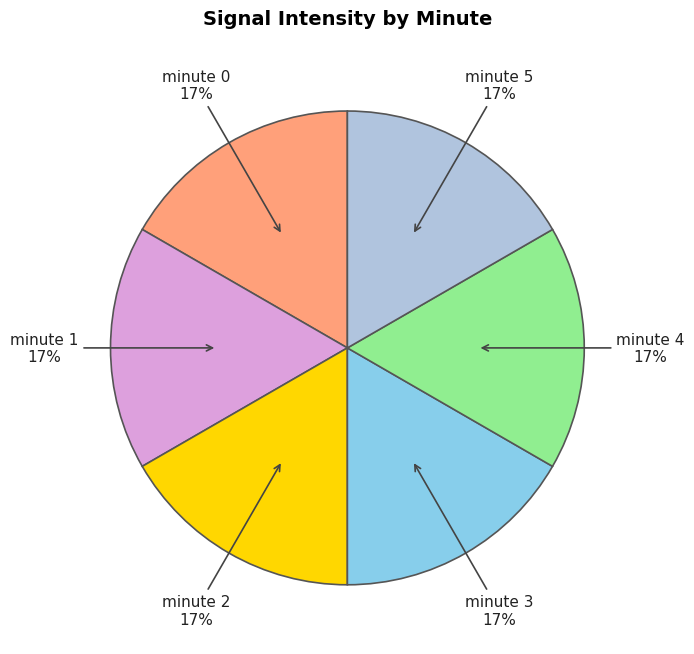

How many slices are in this pie chart?

6